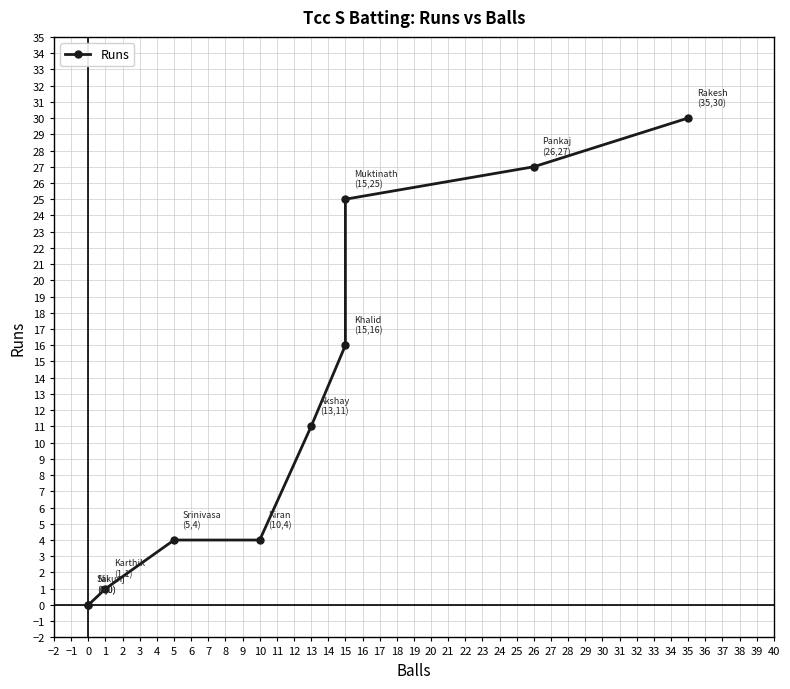

How many lines are shown in the chart?

1